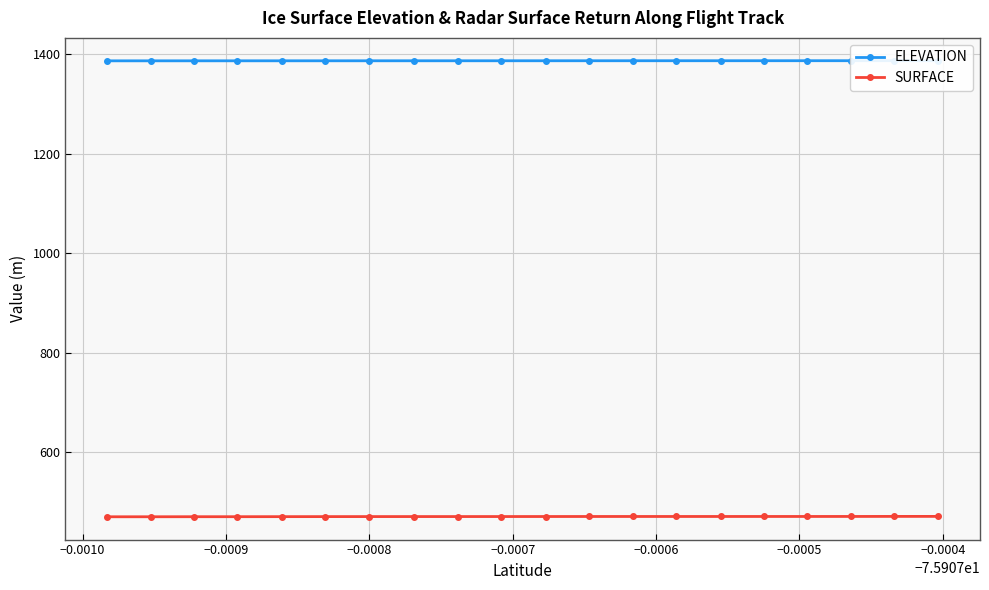

What is the value of the SURFACE point at the 4th from the left?

470.1